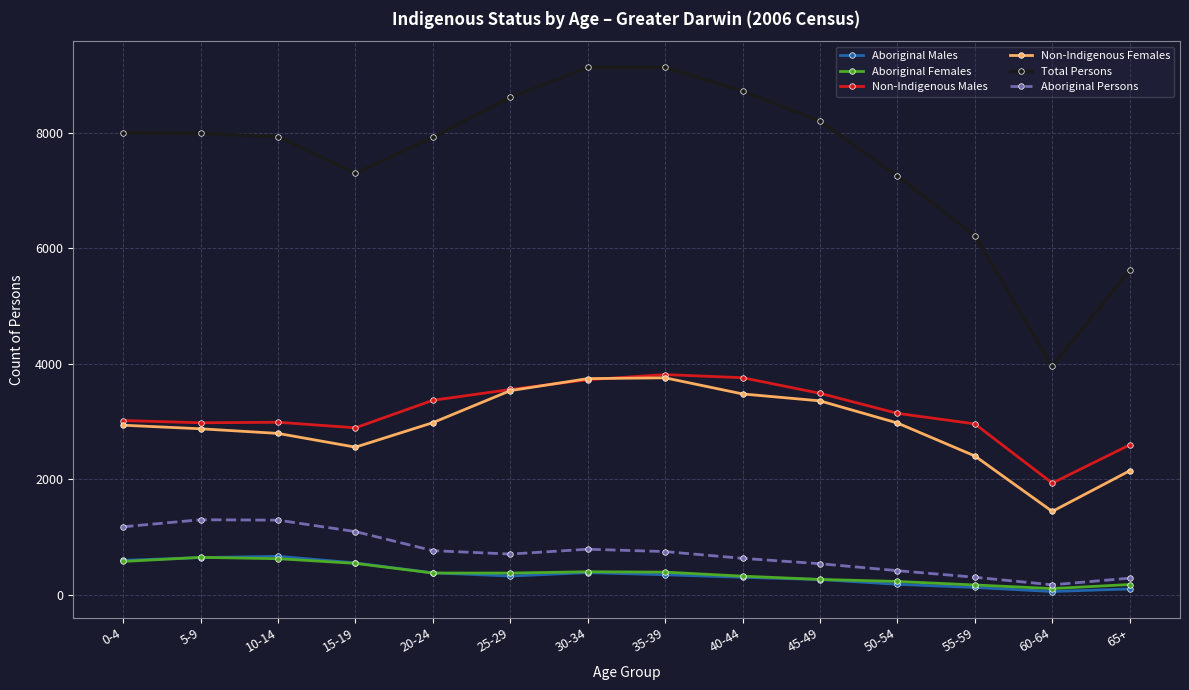

Which series has the largest total across all categories?

Total Persons